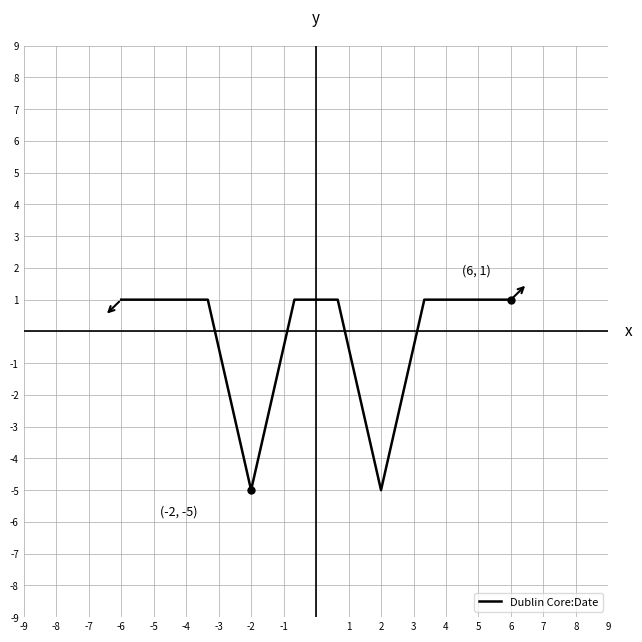

What is the maximum value shown in the chart?

1